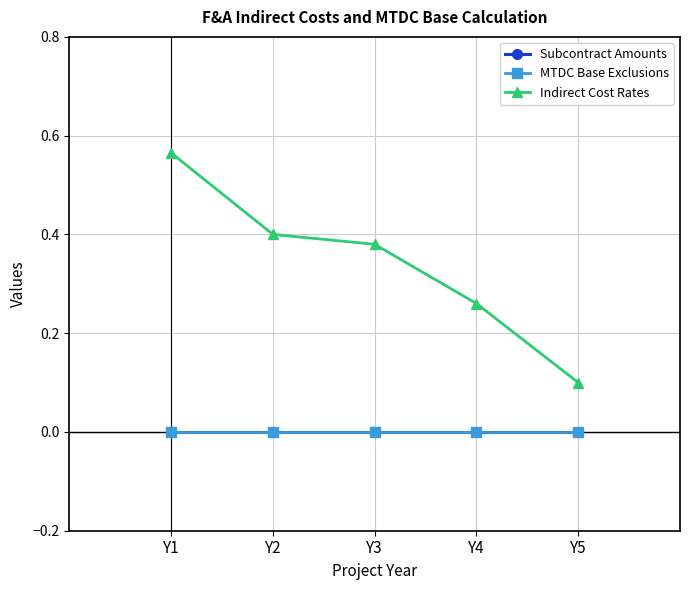

True or false: Indirect Cost Rates has a value of 0.3 at Y4.

True